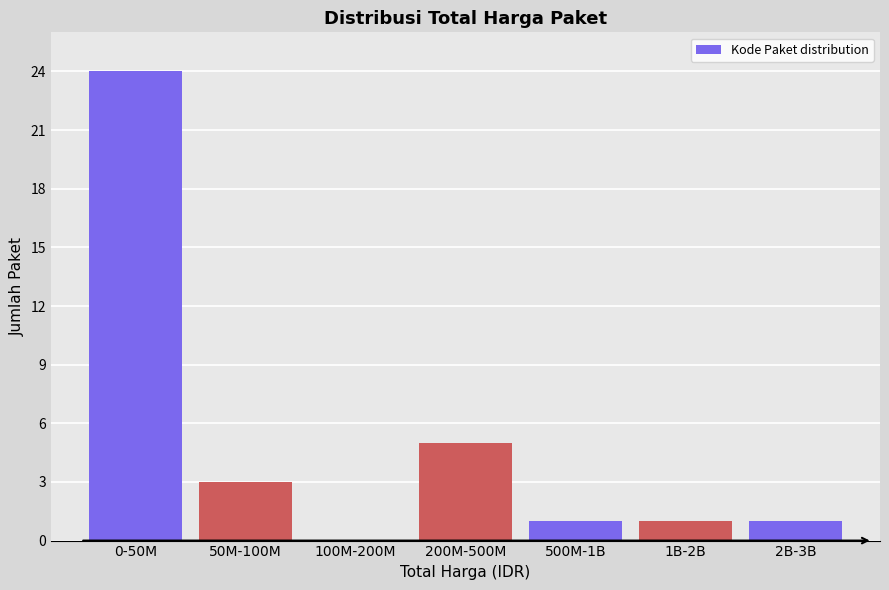

Reading right to left, list all the values displayed in this chart.

2B-3B=1	1B-2B=1	500M-1B=1	200M-500M=5	100M-200M=0	50M-100M=3	0-50M=24